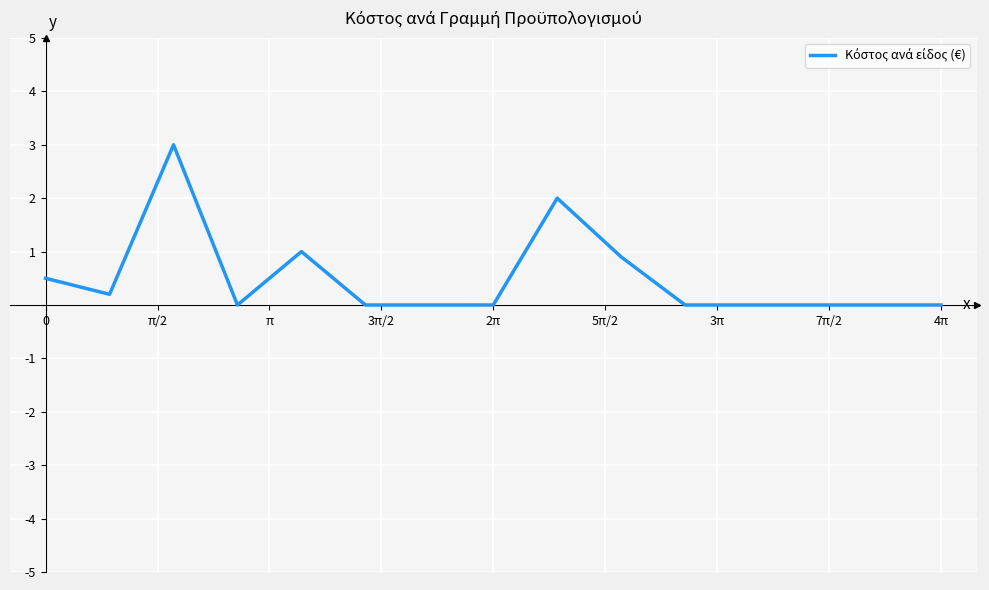

What is the difference between the maximum and minimum values?

3.0